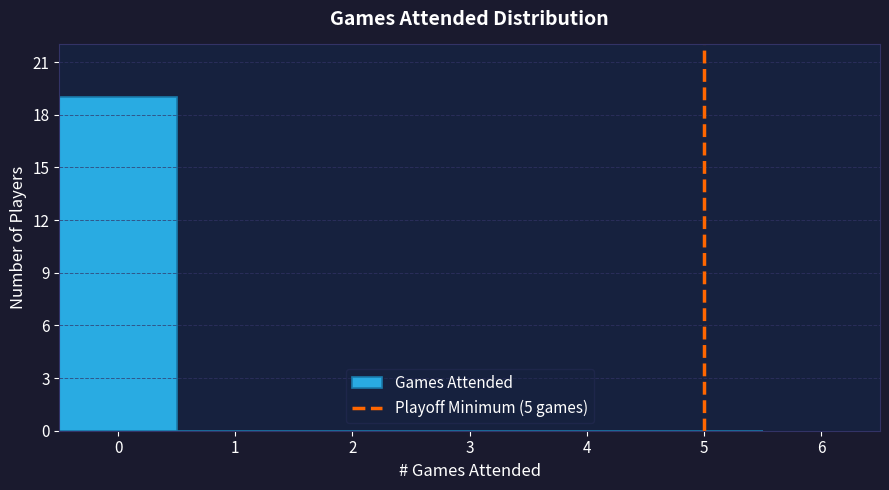

Which range on the x-axis has the tallest bar?

-0.5 to 0.5